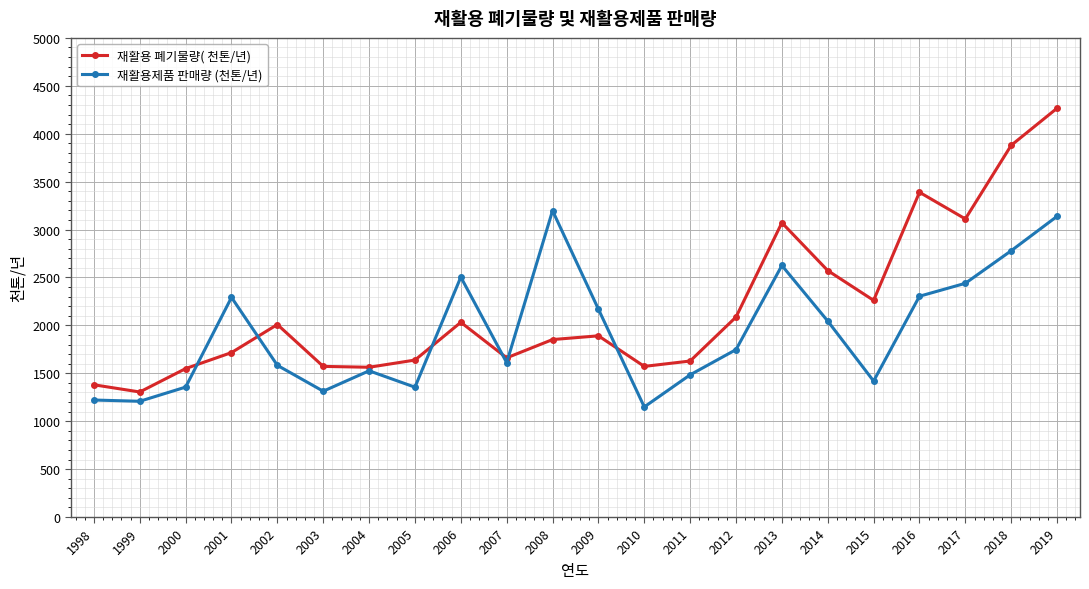

What is the sum of the 재활용 폐기물량( 천톤/년) values at 2014 and 2000?

4121